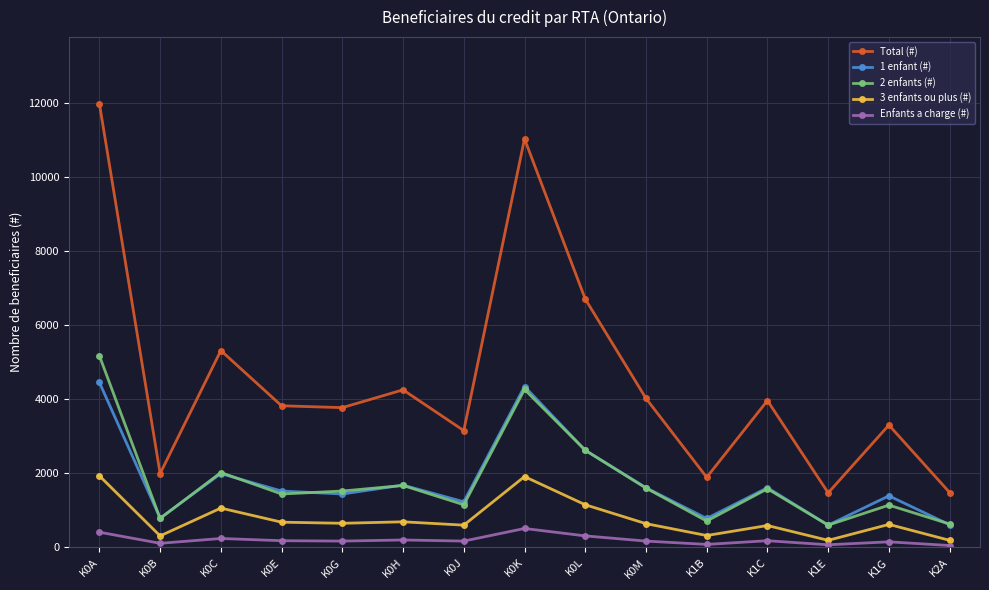

The 3 enfants ou plus (#) series shows 590 at K1C. True or false?

True